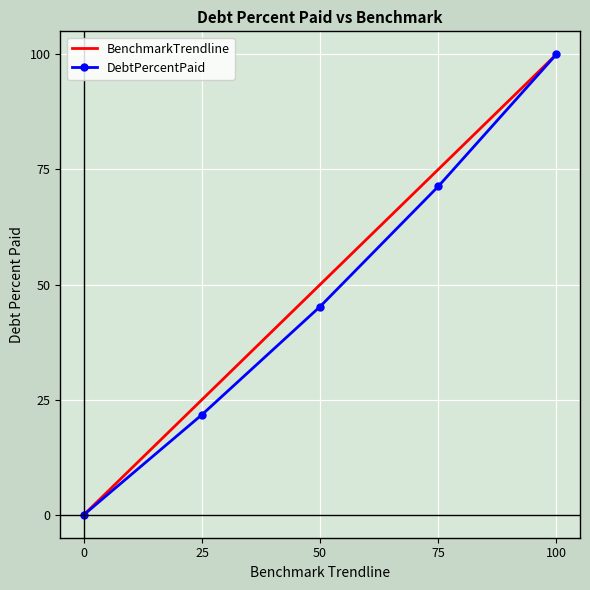

Reading left to right, list all the values displayed in this chart.

BenchmarkTrendline: 0=0.0	25=25.0	50=50.0	75=75.0	100=100.0
DebtPercentPaid: 0=0.0	25=21.7	50=45.2	75=71.3	100=100.0